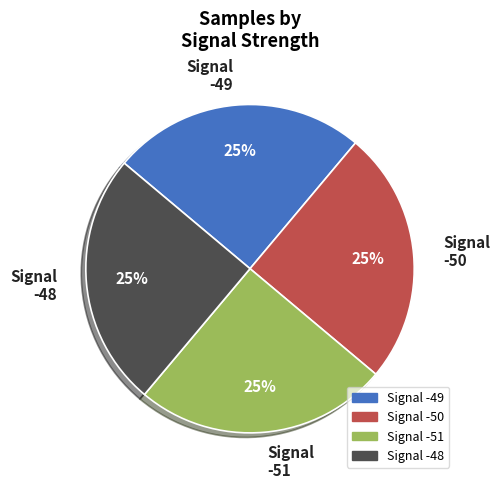

To the nearest percent, what is the average slice percentage?

25%